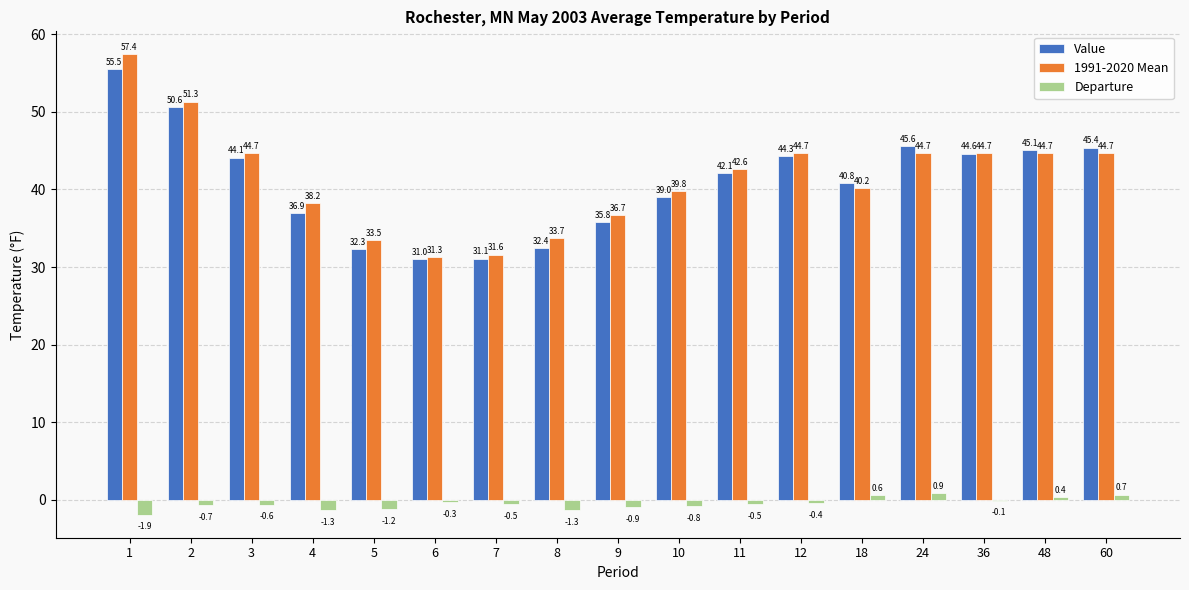

True or false: Departure has a value of -0.4 at 12.

True